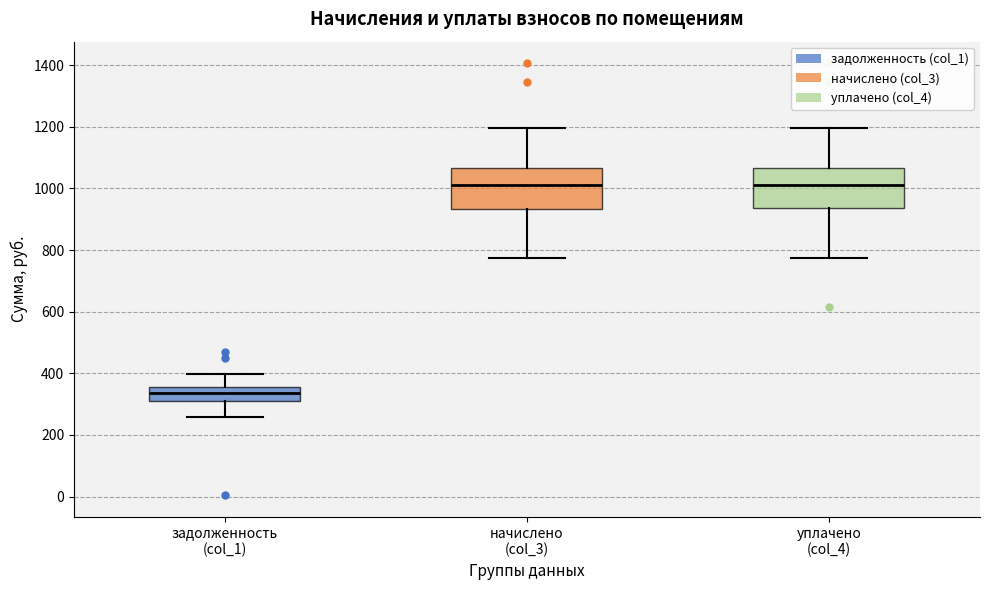

Where does the median line of the box for начислено (col_3) sit on the y-axis? The values are not printed on the chart, so give them approximately, as read against the axis.

1020